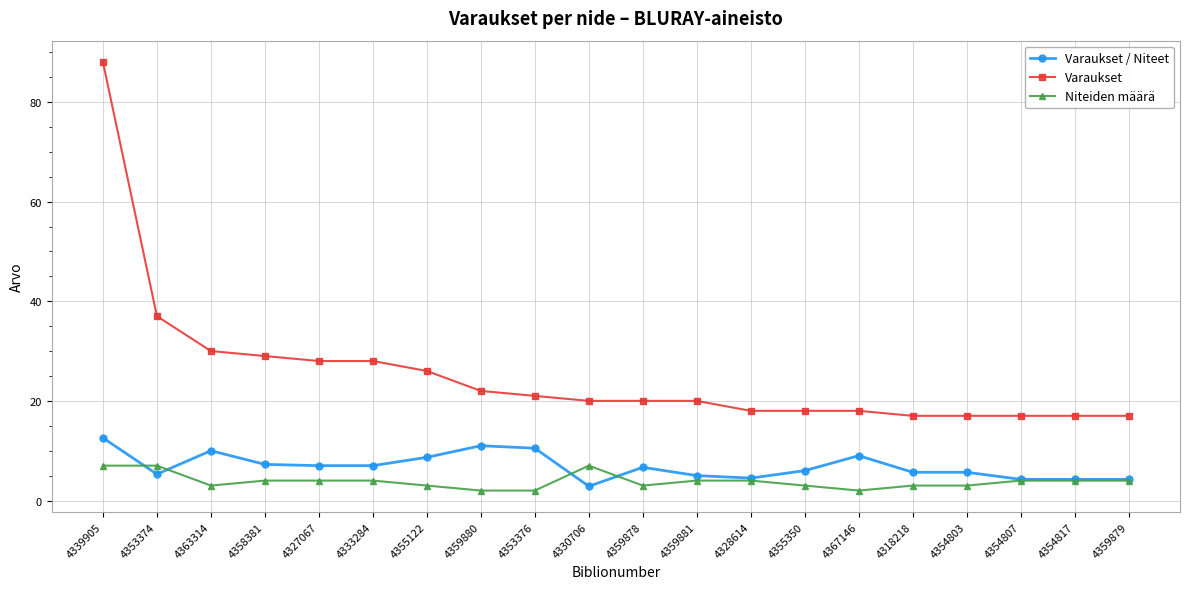

Does the chart have visible grid lines?

Yes